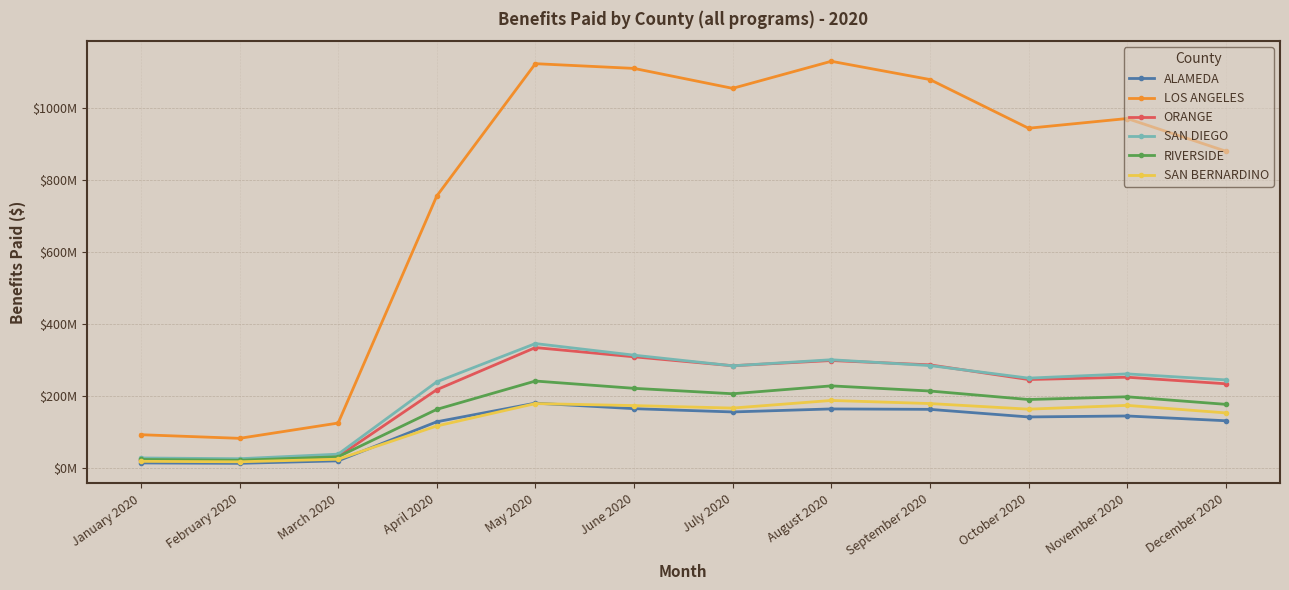

True or false: LOS ANGELES and ORANGE cross at least once.

False